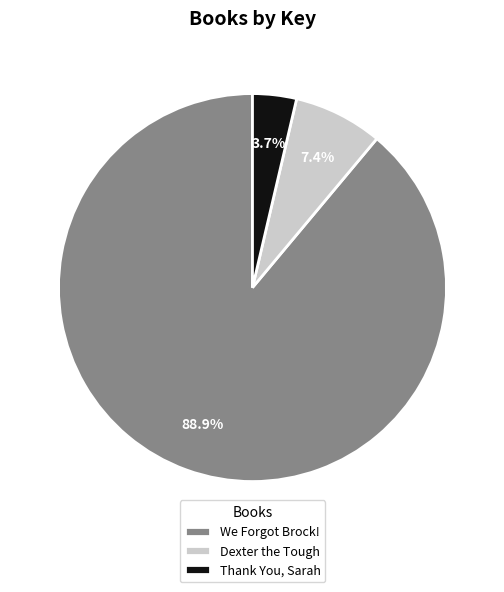

Is it true that Dexter the Tough is 1% of the pie?

False